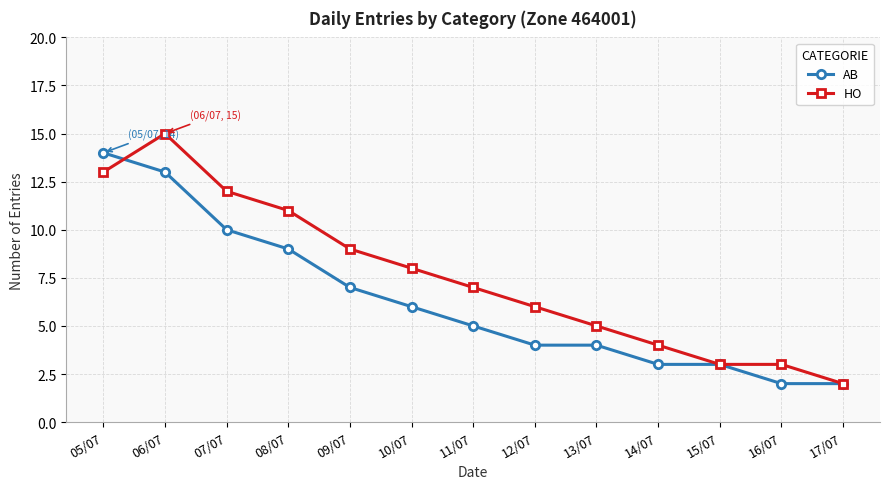

Does the chart display data point markers on the line(s)?

Yes